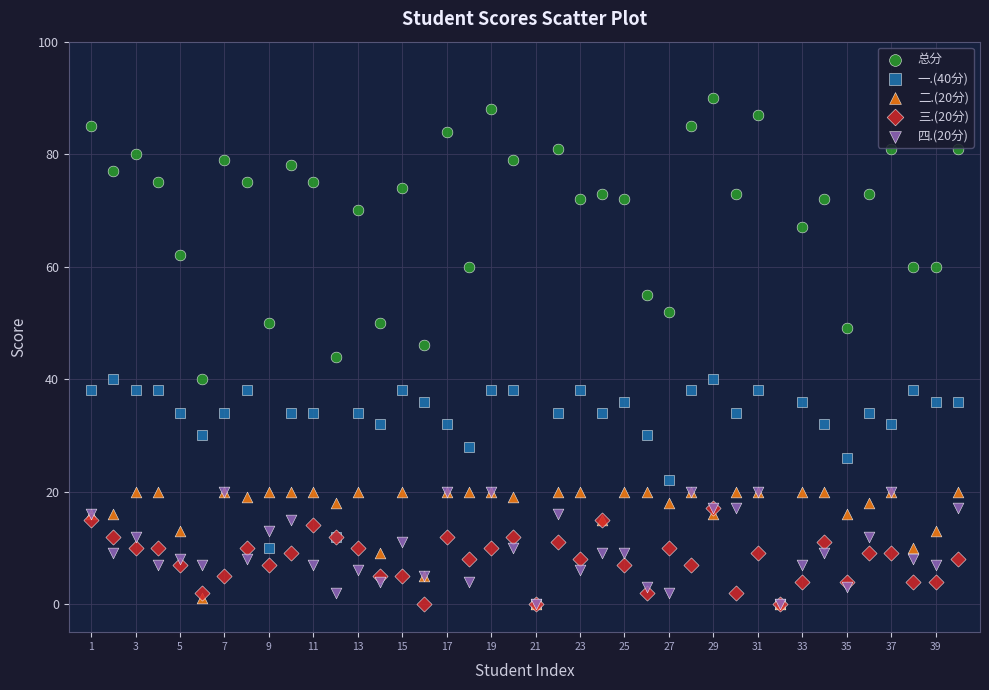

What are all the series names shown in the legend?

总分, 一.(40分), 二.(20分), 三.(20分), 四.(20分)